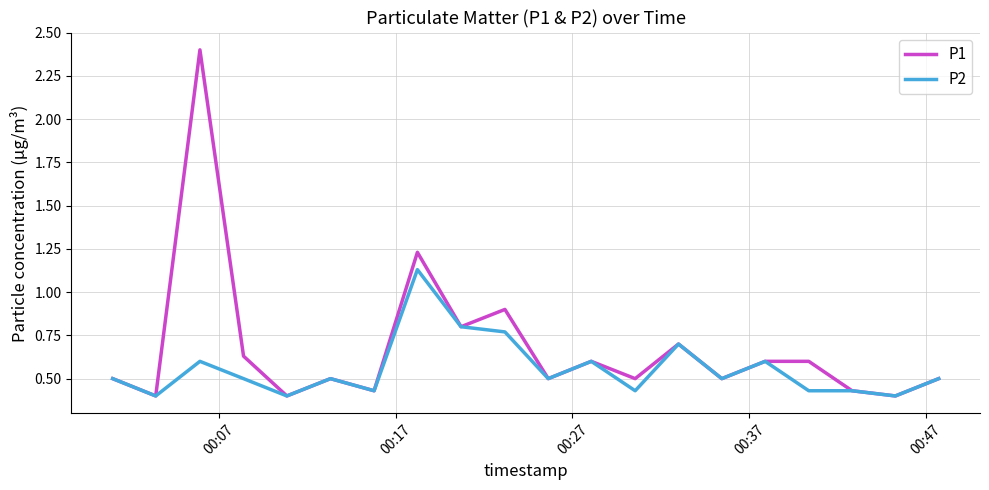

Which series has the widest spread of values?

P1